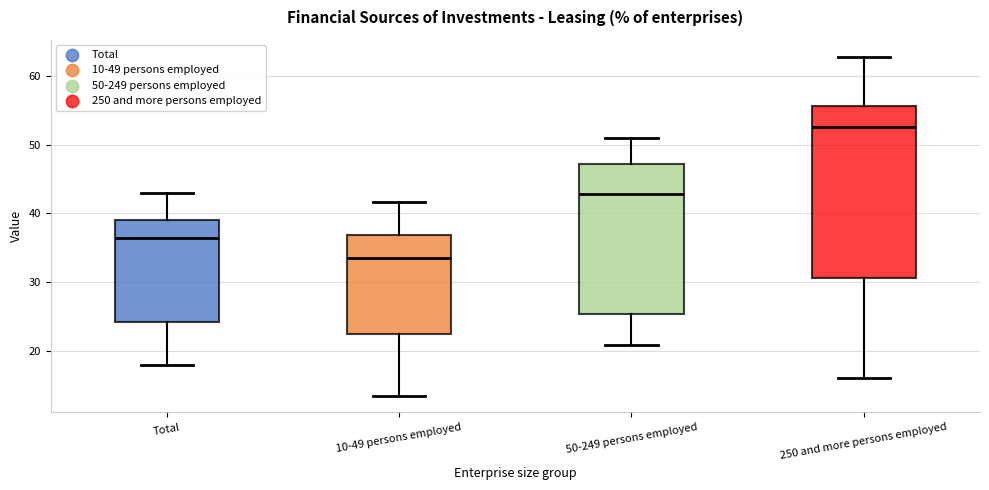

Where does the upper whisker of the box for 250 and more persons employed end on the y-axis? The values are not printed on the chart, so give them approximately, as read against the axis.

63